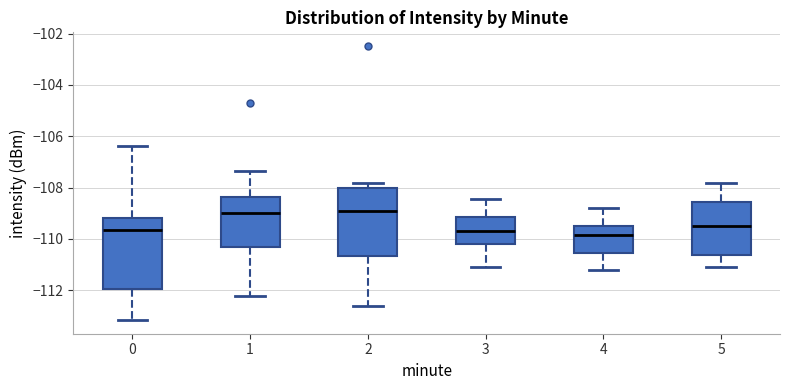

Where does the lower whisker of the box at x = 0 end on the y-axis? The values are not printed on the chart, so give them approximately, as read against the axis.

-113.2